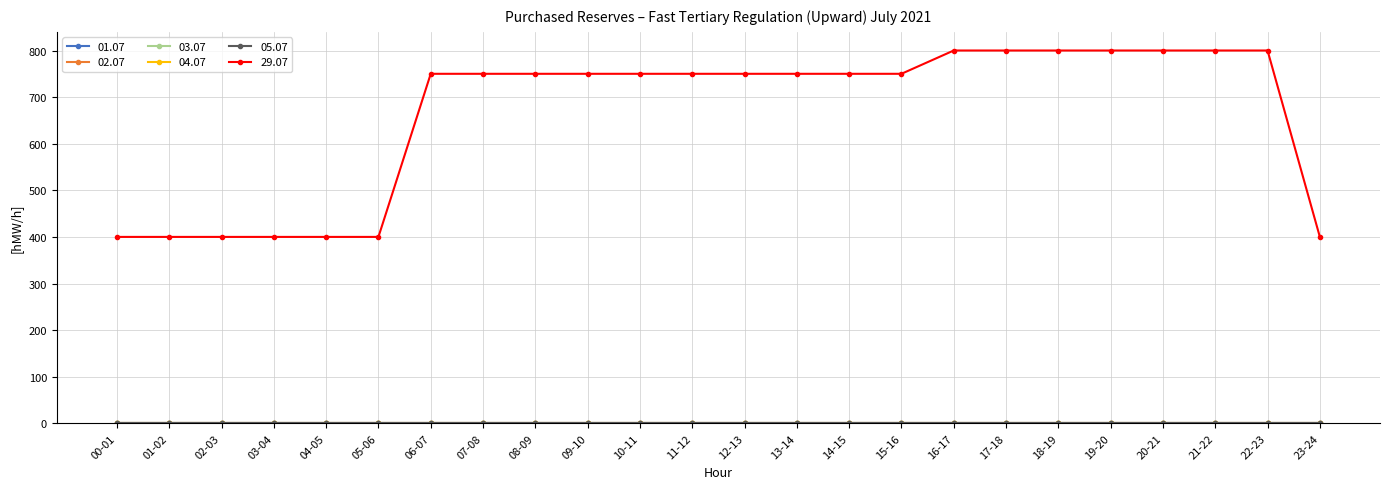

True or false: 05.07 and 02.07 intersect in this chart.

False